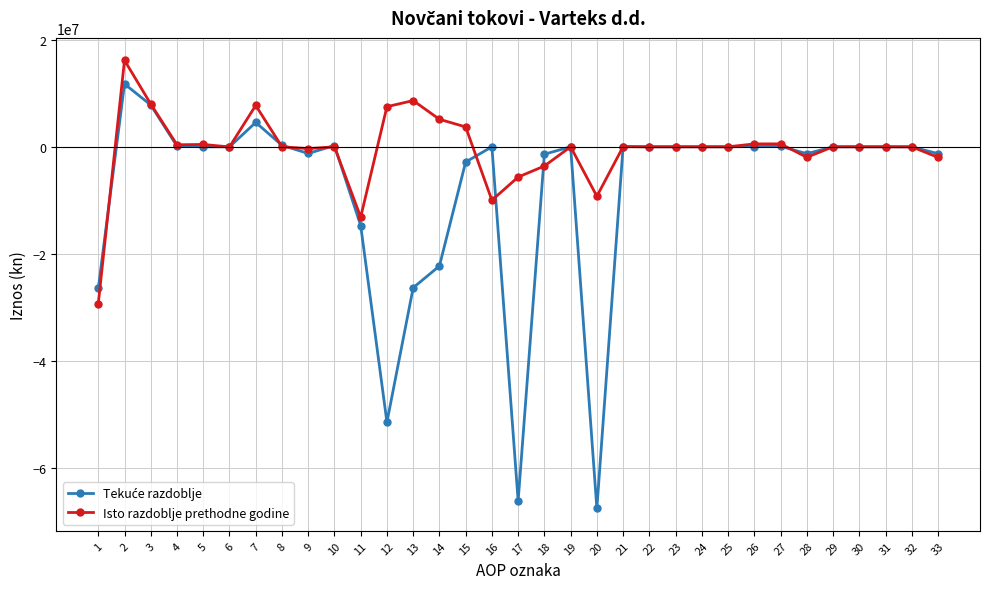

At which category does Isto razdoblje prethodne godine reach its first local peak?

2